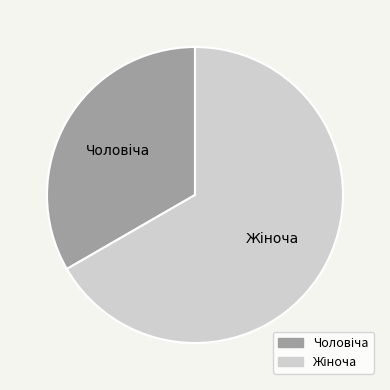

Does any single category account for the majority?

Yes